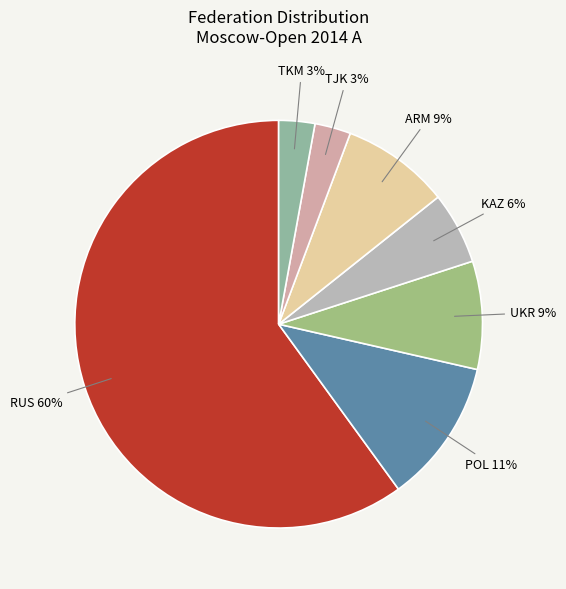

How many slices are in this pie chart?

7